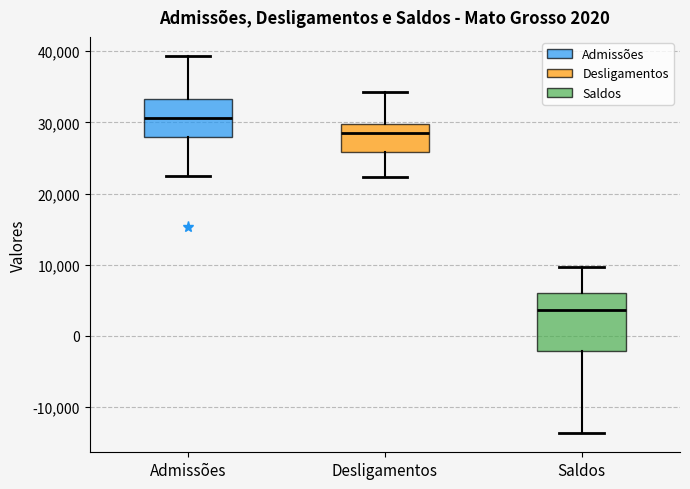

Which box has the highest median line?

Admissões